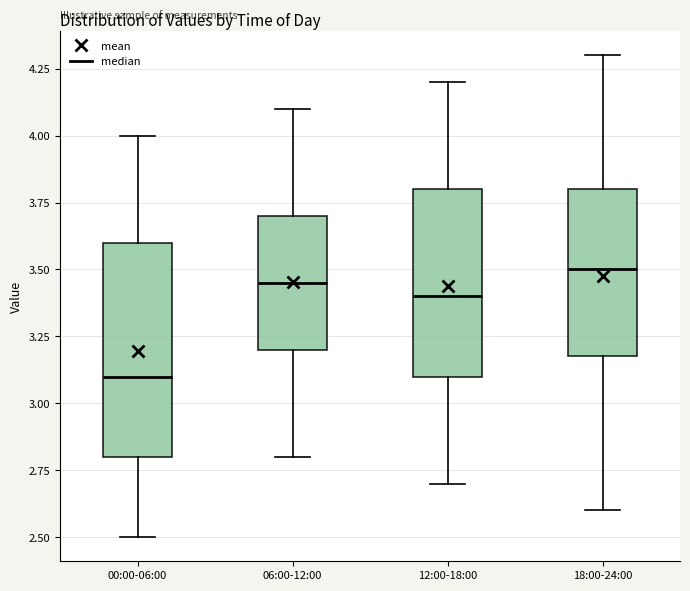

Which box has the lowest median line?

00:00-06:00